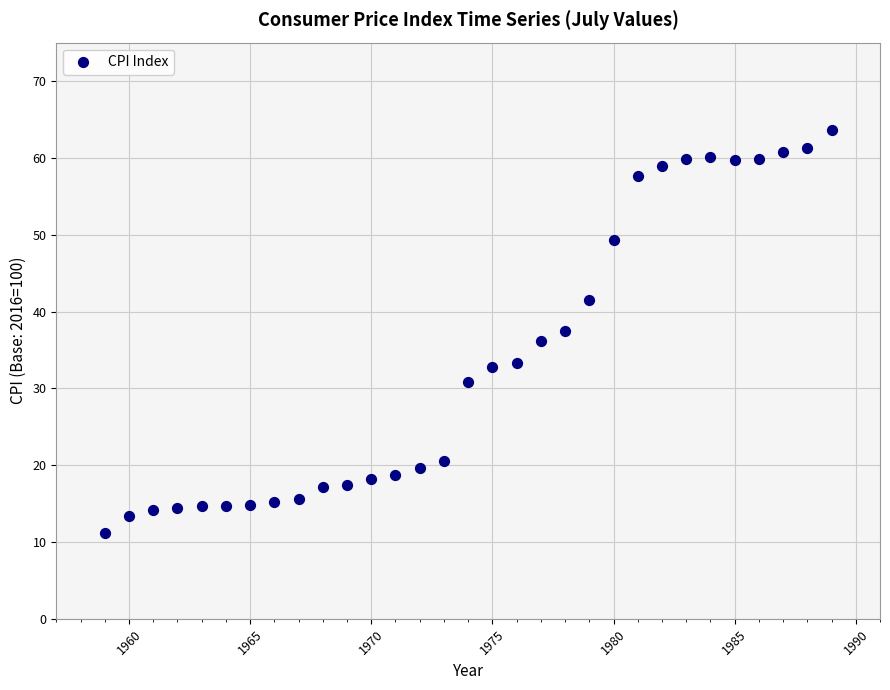

What is the range of Y values (max minus min)?

52.5